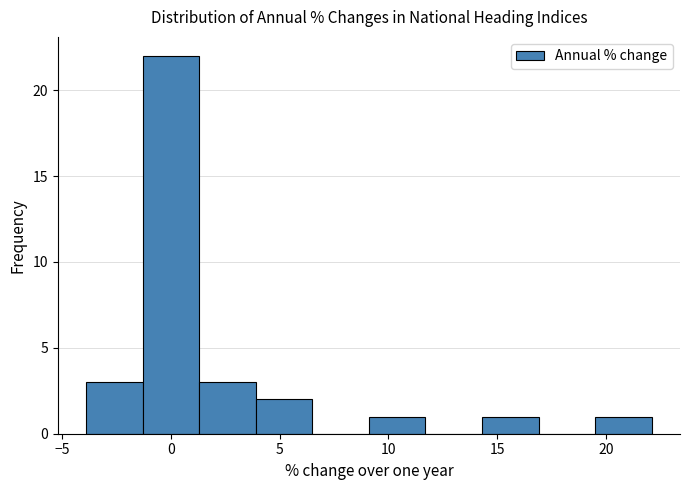

How tall is the bar that spans 9.1 to 11.7 on the x-axis? Neither the bar edges nor the heights are printed on the chart, so give them approximately, as read against the axes.

1